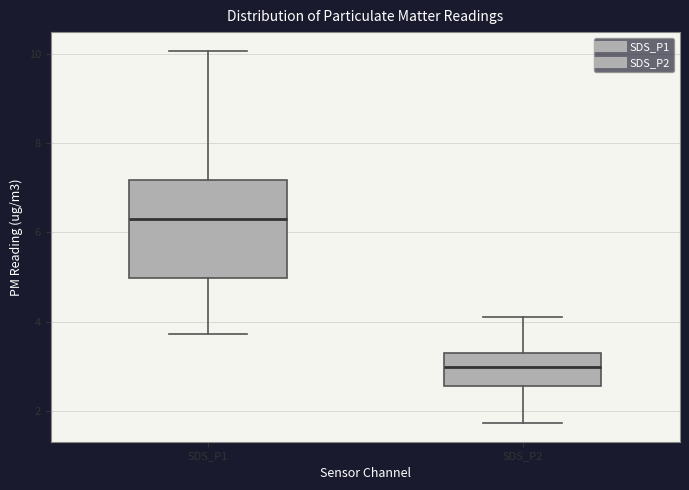

Where does the upper whisker of the box for SDS_P2 end on the y-axis? The values are not printed on the chart, so give them approximately, as read against the axis.

4.2